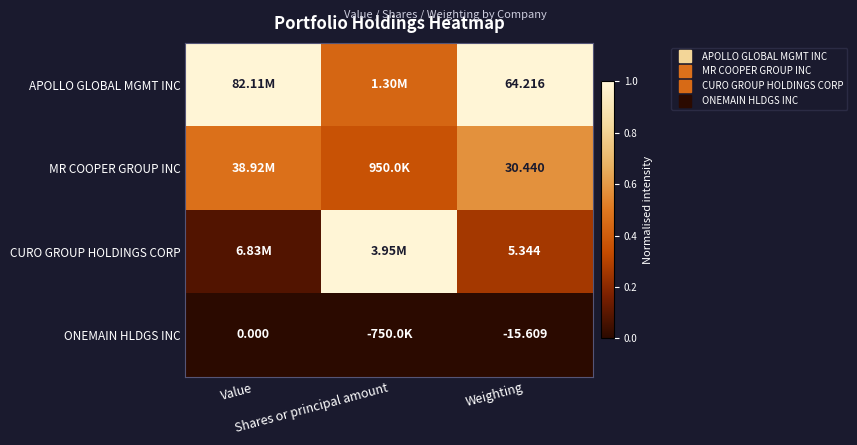

Where is MR COOPER GROUP INC nearest to the value 0?

Shares or principal amount